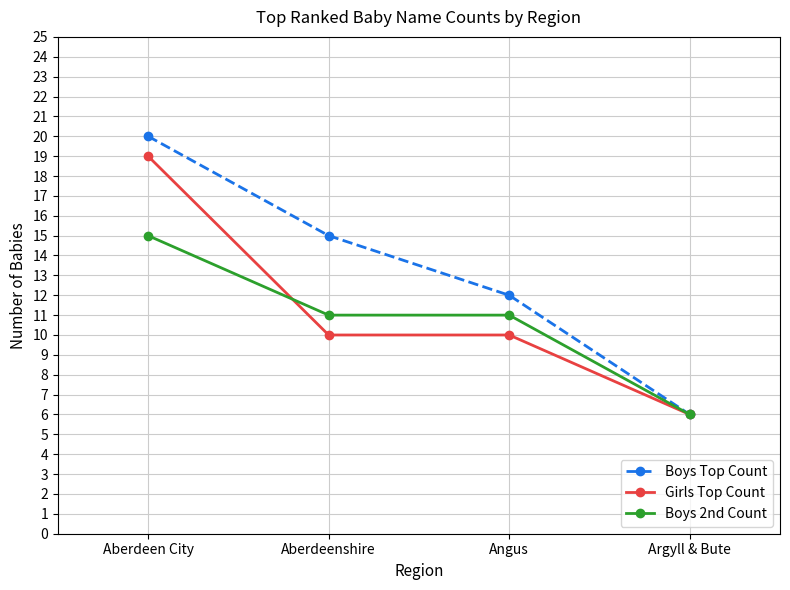

Which series changed the most between Aberdeen City and Angus?

Girls Top Count